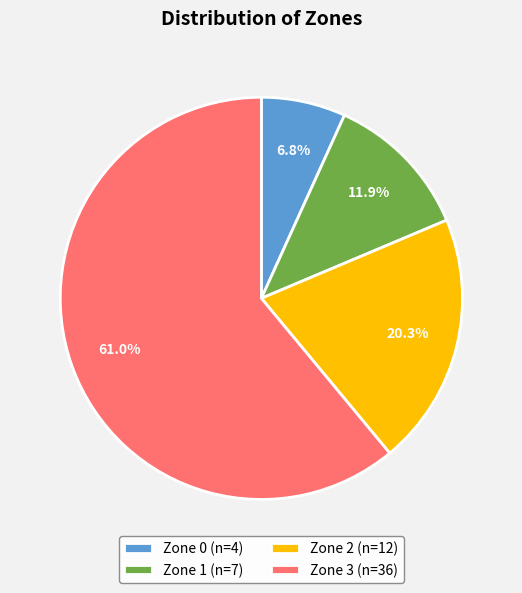

Rank the categories by value from lowest to highest.

Zone 0, Zone 1, Zone 2, Zone 3